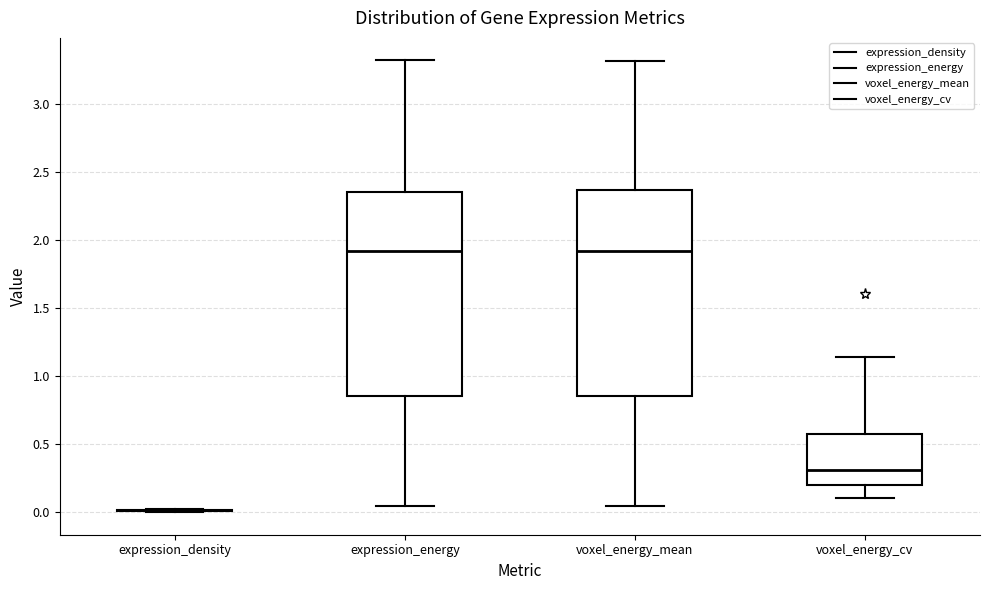

Where does the median line of the box for voxel_energy_cv sit on the y-axis? The values are not printed on the chart, so give them approximately, as read against the axis.

0.30